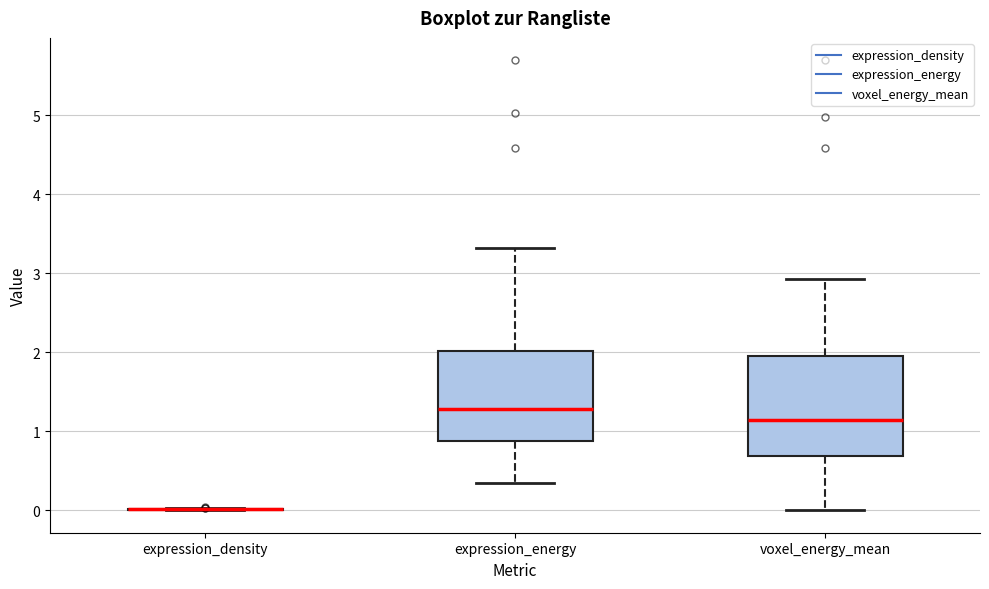

Reading left to right, transcribe this box plot: for each box, give where its median line is, the range the box spans, and where its two whiskers end, as read against the y-axis. The values are not printed on the chart, so give them approximately, as read against the axis.

expression_density: box collapsed to a line at 0.0, whiskers 0.0 to 0.0
expression_energy: median 1.3, box 0.9 to 2.0, whiskers 0.3 to 3.3
voxel_energy_mean: median 1.1, box 0.7 to 1.9, whiskers 0.0 to 2.9